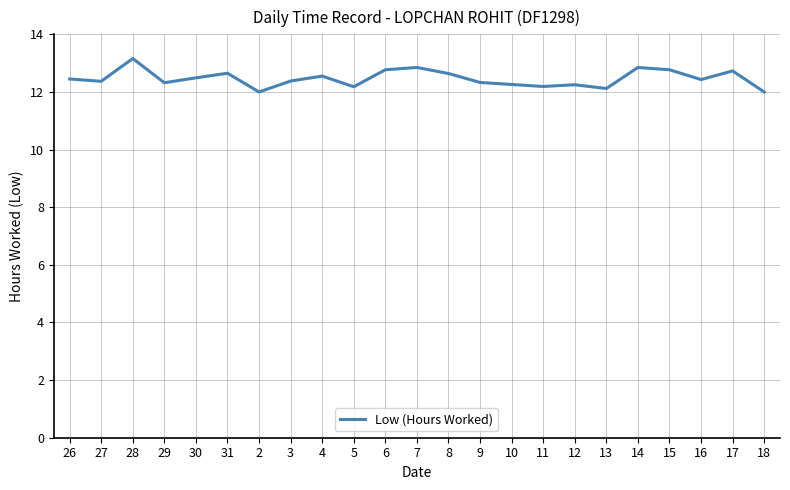

What is the change in value from 26 to 28?

+0.7